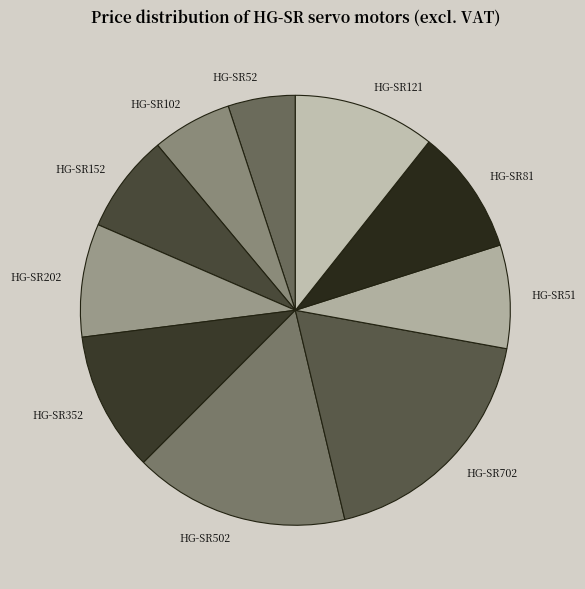

Count the number of slices in the pie.

10